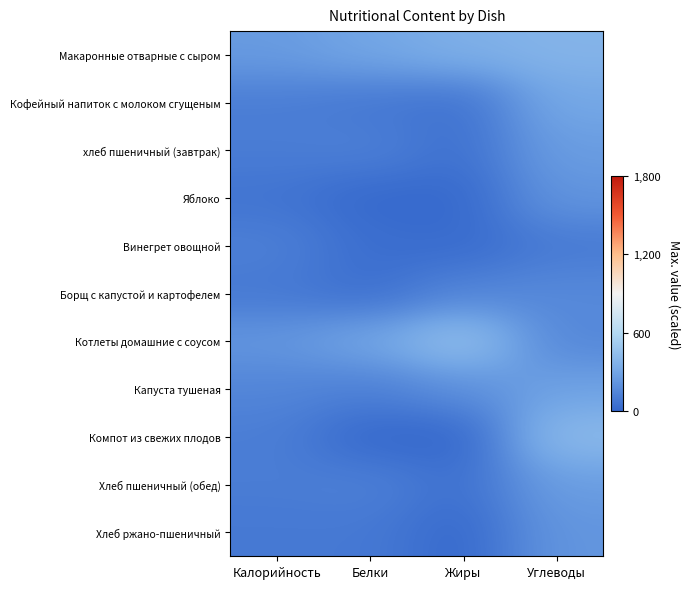

At which category does the chart reach its peak across all series?

Жиры